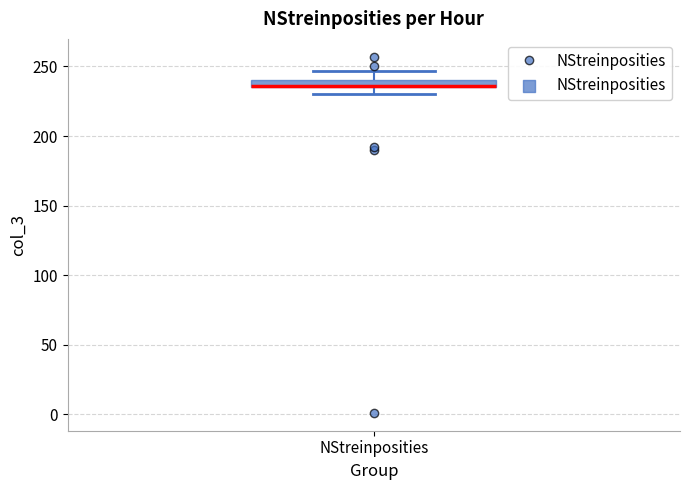

Where is the lower edge of the box for NStreinposities on the y-axis? The values are not printed on the chart, so give them approximately, as read against the axis.

235